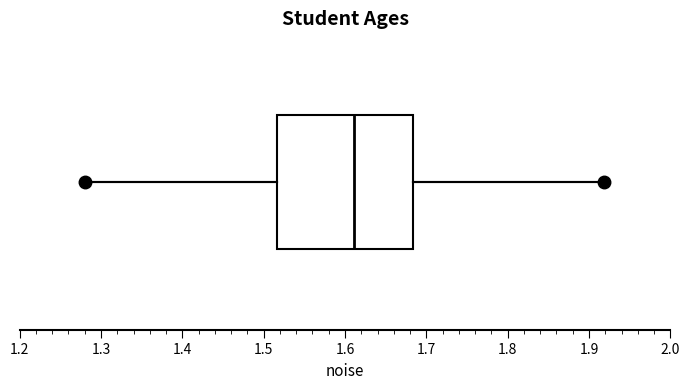

Transcribe this box plot: give where the median line is, the range the box spans, and where the two whiskers end, as read against the x-axis. The values are not printed on the chart, so give them approximately, as read against the axis.

median 1.61, box 1.52 to 1.68, whiskers 1.28 to 1.92